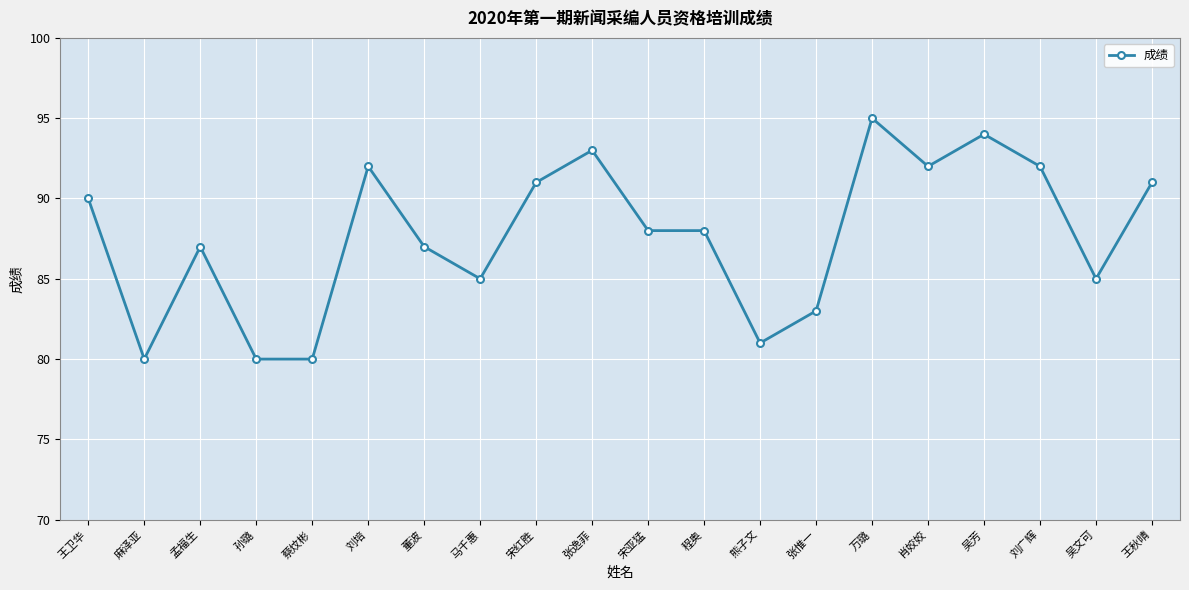

Does the chart display data point markers on the line(s)?

Yes